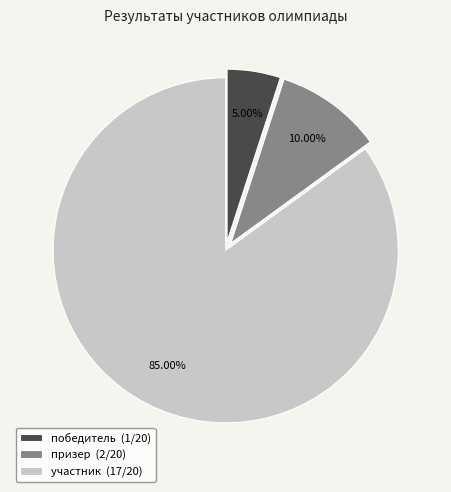

What percentage is NOT represented by участник?

15.0%